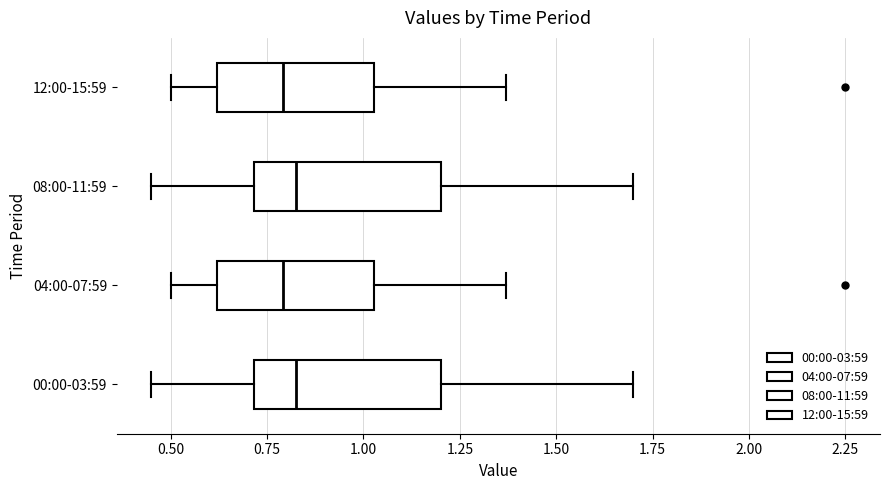

Reading bottom to top, transcribe this box plot: for each box, give where its median line is, the range the box spans, and where its two whiskers end, as read against the x-axis. The values are not printed on the chart, so give them approximately, as read against the axis.

00:00-03:59: median 0.85, box 0.70 to 1.20, whiskers 0.45 to 1.70
04:00-07:59: median 0.80, box 0.60 to 1.05, whiskers 0.50 to 1.35
08:00-11:59: median 0.85, box 0.70 to 1.20, whiskers 0.45 to 1.70
12:00-15:59: median 0.80, box 0.60 to 1.05, whiskers 0.50 to 1.35